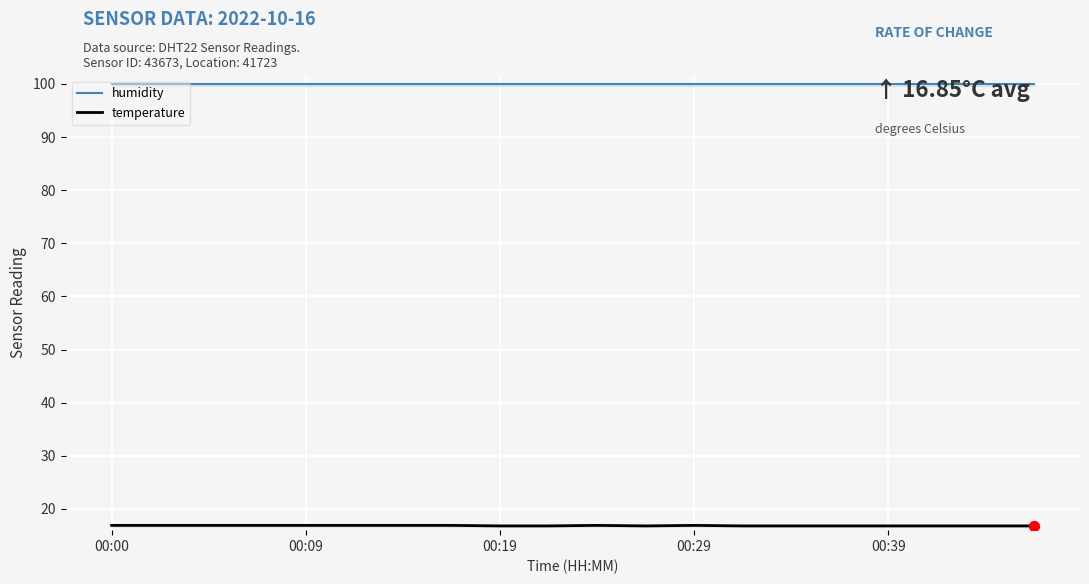

Is the value of humidity at 9 greater than the value of temperature at 5?

Yes